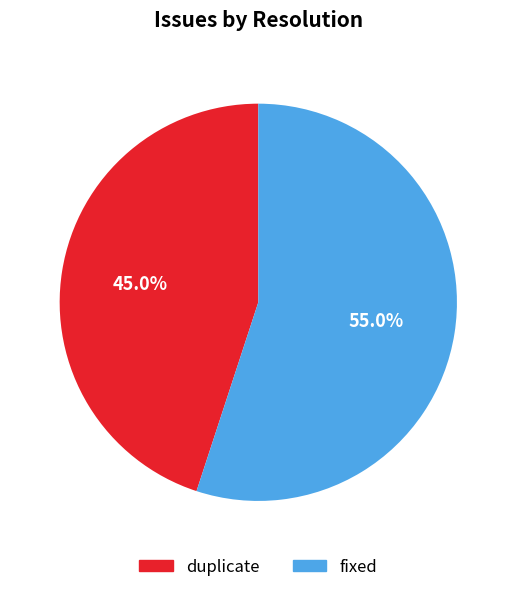

Is there a majority slice in this chart?

Yes